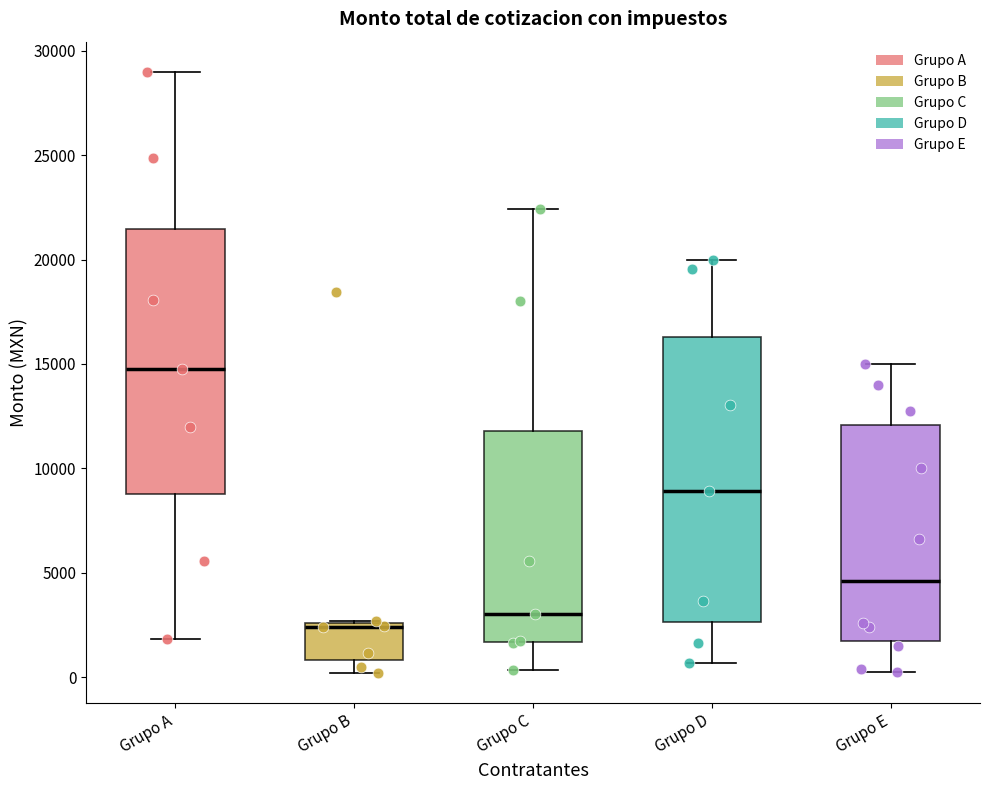

Which box is the tallest, from its lower edge to its upper edge?

Grupo D